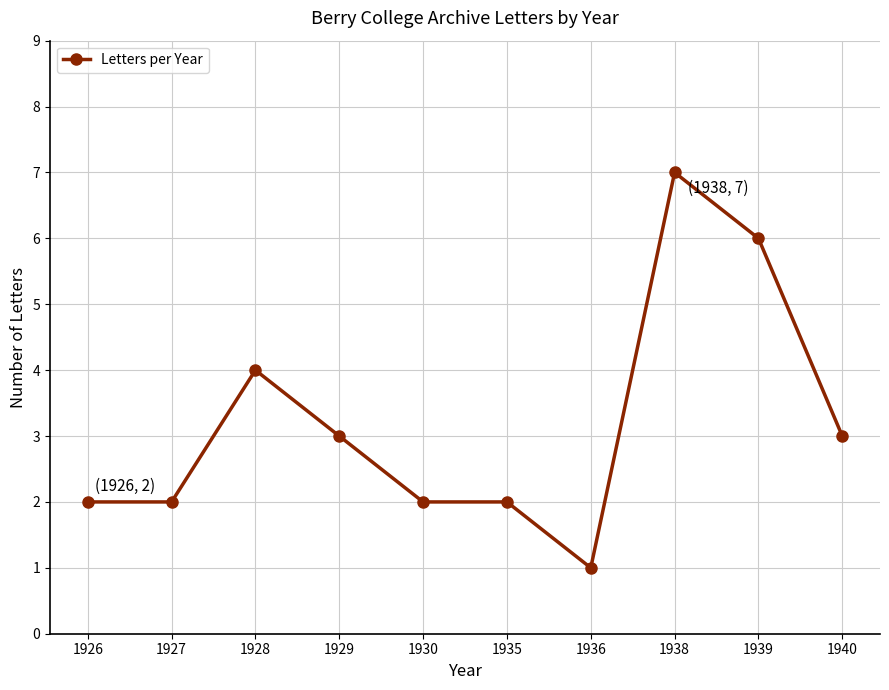

Reading left to right, what are all the values shown in this chart?

2	2	4	3	2	2	1	7	6	3